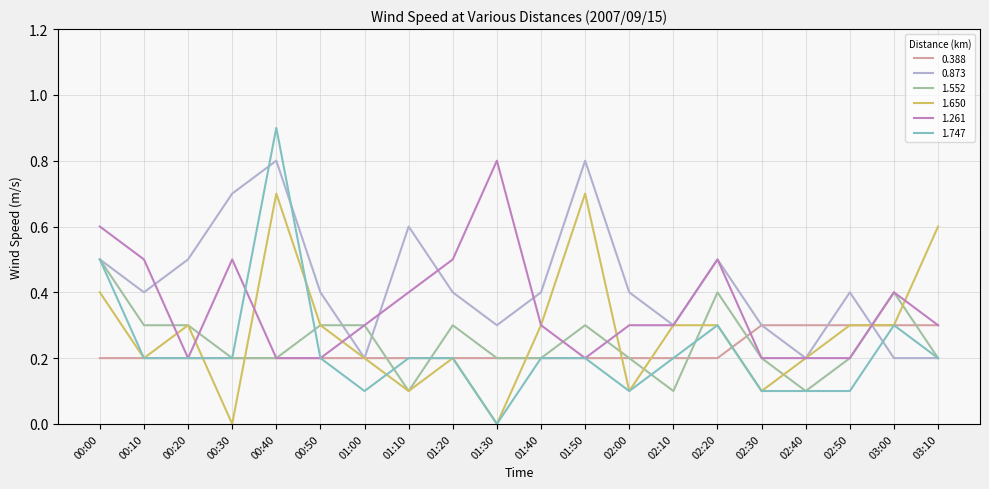

How many lines are shown in the chart?

6